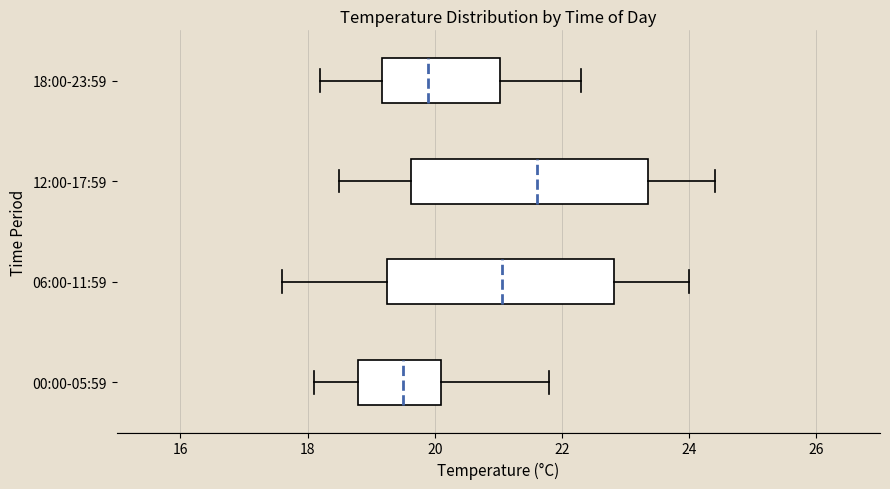

Which box's median line is the furthest to the right?

12:00-17:59